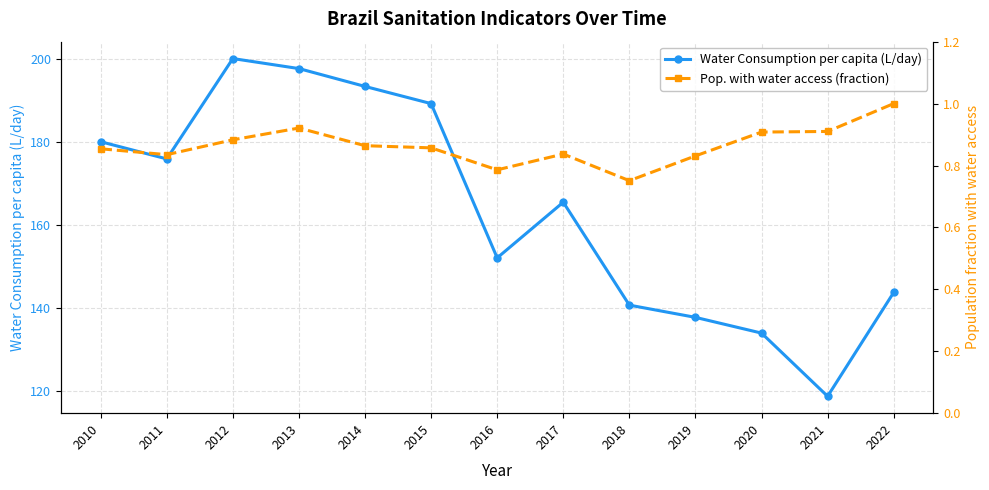

Rank the series by their average value, from lowest to highest.

Pop. with water access (fraction), Water Consumption per capita (L/day)